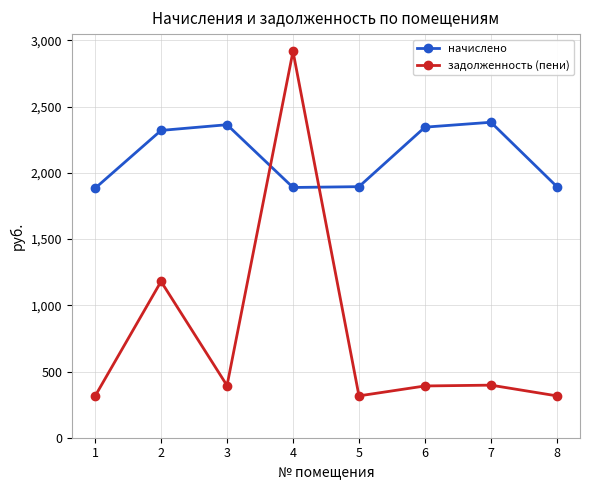

At 8, list the series in order from largest to smallest.

начислено, задолженность (пени)